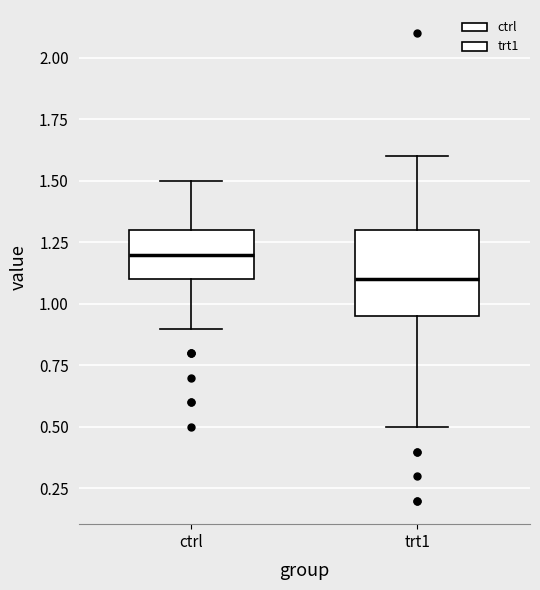

Reading left to right, transcribe this box plot: for each box, give where its median line is, the range the box spans, and where its two whiskers end, as read against the y-axis. The values are not printed on the chart, so give them approximately, as read against the axis.

ctrl: median 1.20, box 1.10 to 1.30, whiskers 0.90 to 1.50
trt1: median 1.10, box 0.95 to 1.30, whiskers 0.50 to 1.60